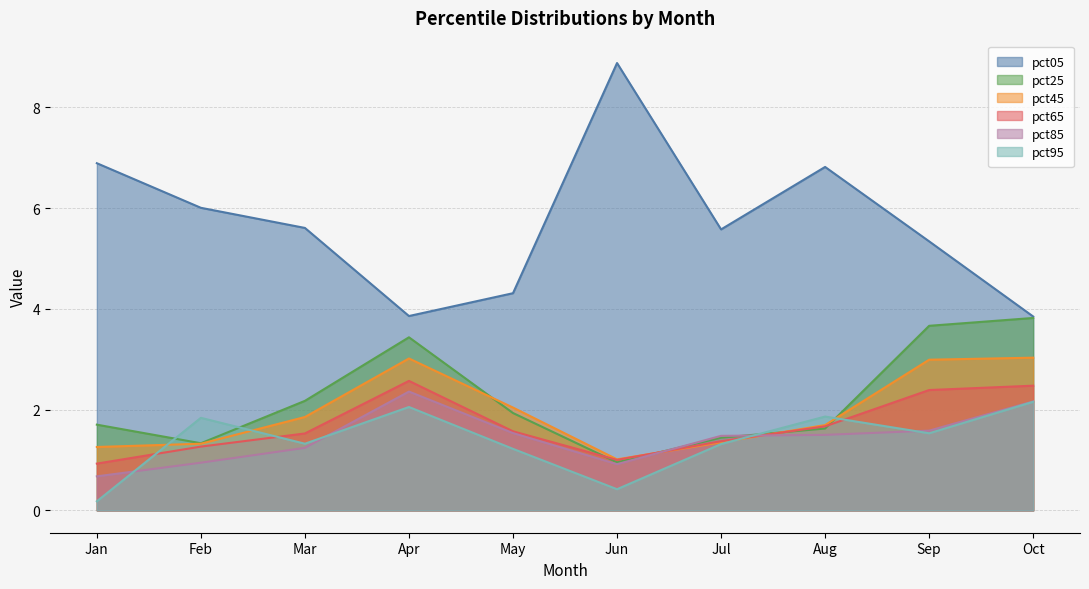

How many lines are shown in the chart?

6